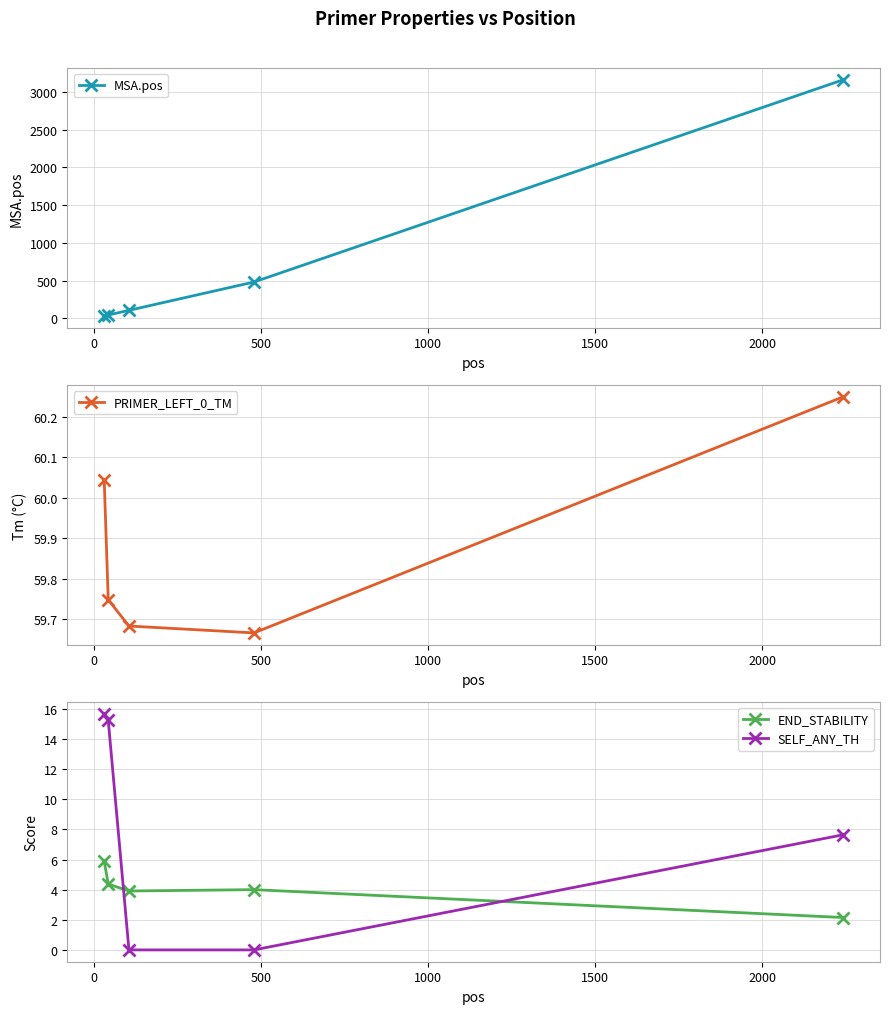

True or false: SELF_ANY_TH has more than 1 interior local peaks.

False